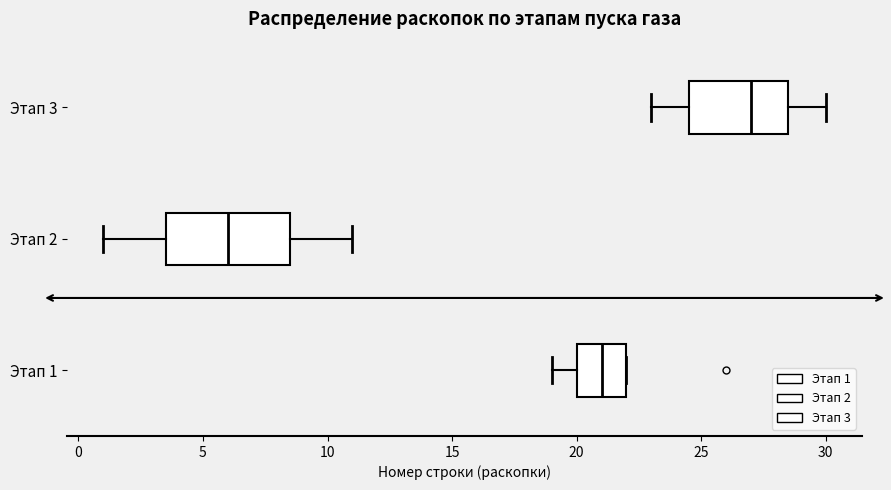

Reading bottom to top, transcribe this box plot: for each box, give where its median line is, the range the box spans, and where its two whiskers end, as read against the x-axis. The values are not printed on the chart, so give them approximately, as read against the axis.

Этап 1: median 21.0, box 20.0 to 22.0, whiskers 19.0 to 22.0
Этап 2: median 6.0, box 3.5 to 8.5, whiskers 1.0 to 11.0
Этап 3: median 27.0, box 24.5 to 28.5, whiskers 23.0 to 30.0